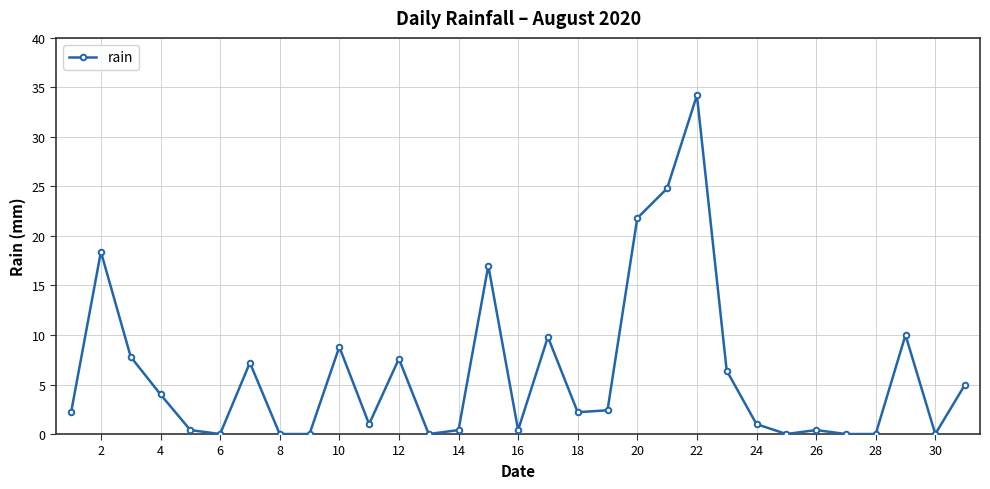

What is the maximum value shown in the chart?

34.2